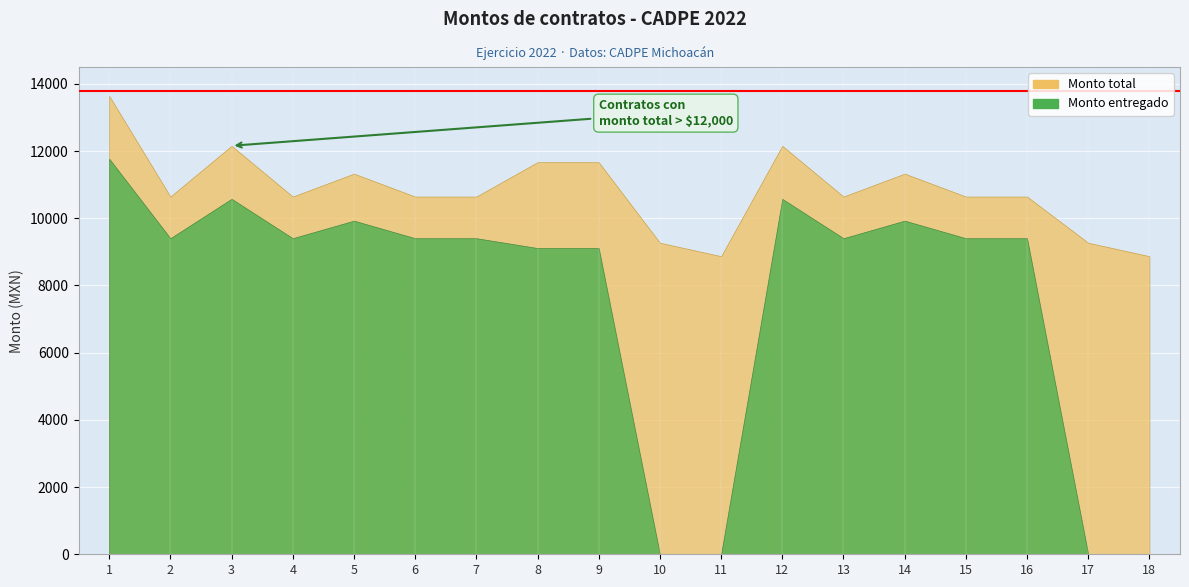

What are all the series names shown in the legend?

Monto total, Monto entregado